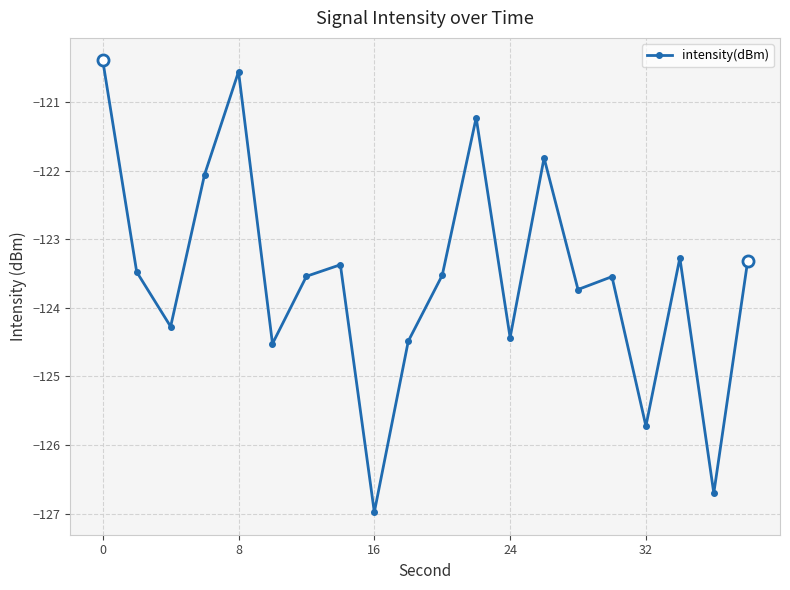

What is the value of the 7th point from the left?

-123.5